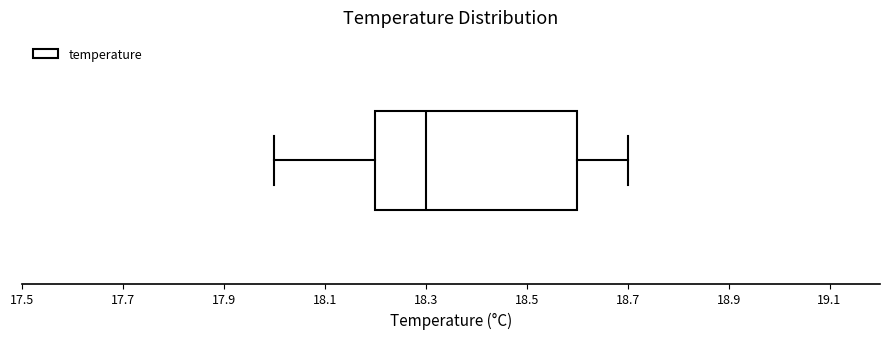

Transcribe this box plot: give where the median line is, the range the box spans, and where the two whiskers end, as read against the x-axis. The values are not printed on the chart, so give them approximately, as read against the axis.

median 18.3, box 18.2 to 18.6, whiskers 18.0 to 18.7